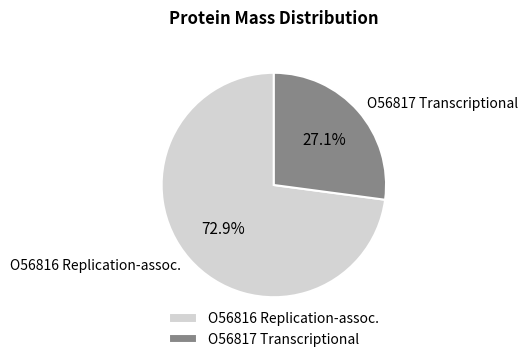

What is the smallest slice in the pie chart?

O56817 Transcriptional